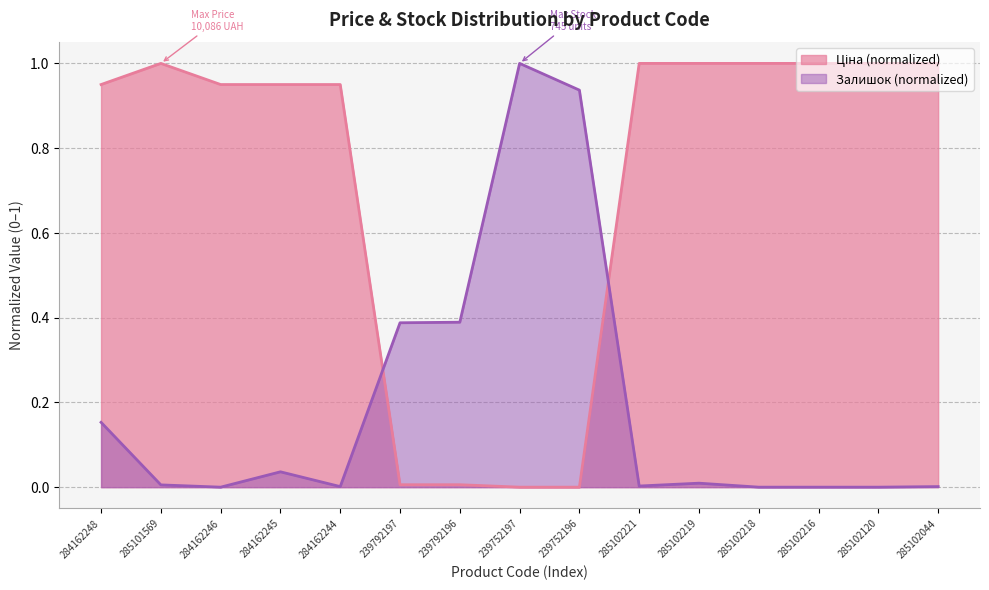

What is the difference between the highest and lowest values at 284162246?

1.0